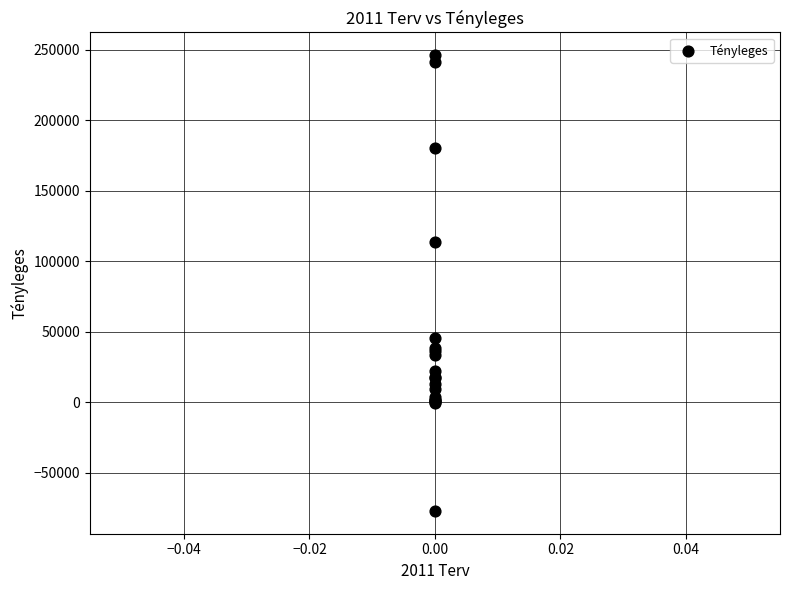

What Y value in the scatter plot is closest to 84598?

113559